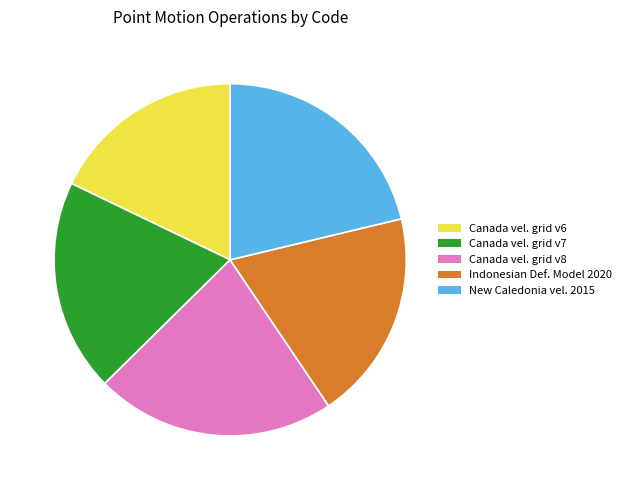

Does any single category account for the majority?

No